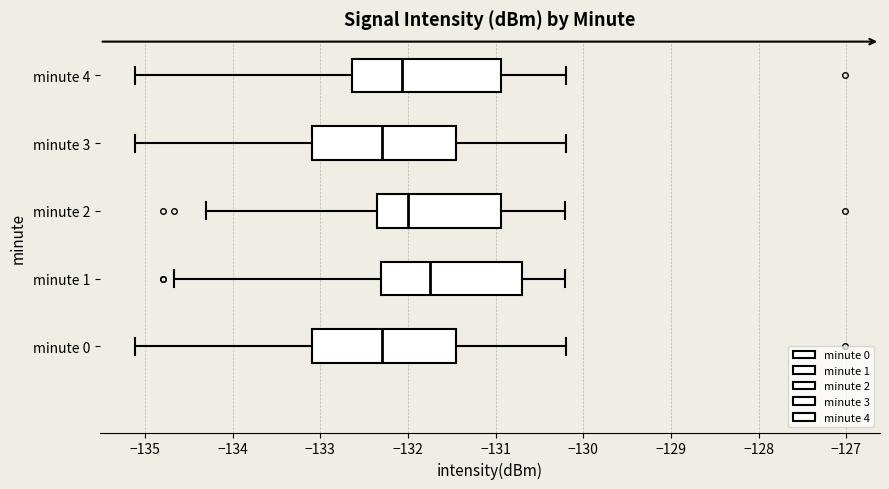

Reading bottom to top, transcribe this box plot: for each box, give where its median line is, the range the box spans, and where its two whiskers end, as read against the x-axis. The values are not printed on the chart, so give them approximately, as read against the axis.

minute 0: median -132.3, box -133.1 to -131.5, whiskers -135.1 to -130.2
minute 1: median -131.8, box -132.3 to -130.7, whiskers -134.7 to -130.2
minute 2: median -132.0, box -132.4 to -130.9, whiskers -134.3 to -130.2
minute 3: median -132.3, box -133.1 to -131.5, whiskers -135.1 to -130.2
minute 4: median -132.1, box -132.6 to -130.9, whiskers -135.1 to -130.2